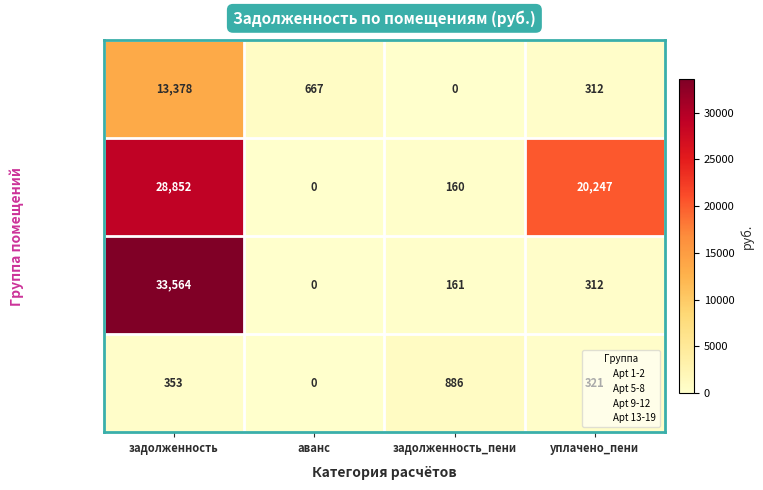

How many distinct data groups are displayed?

4